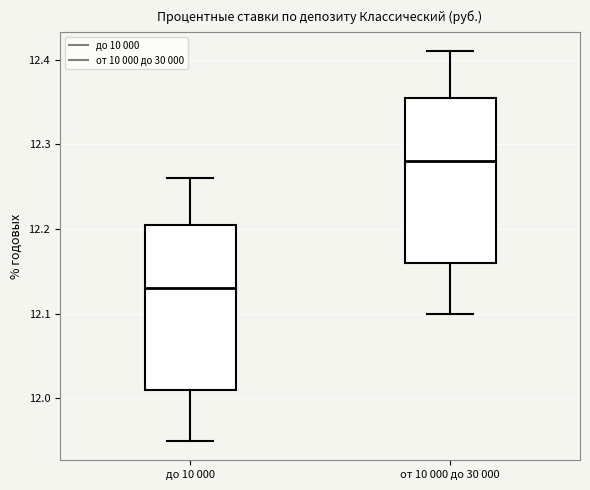

Which box has the lowest median line?

до 10 000